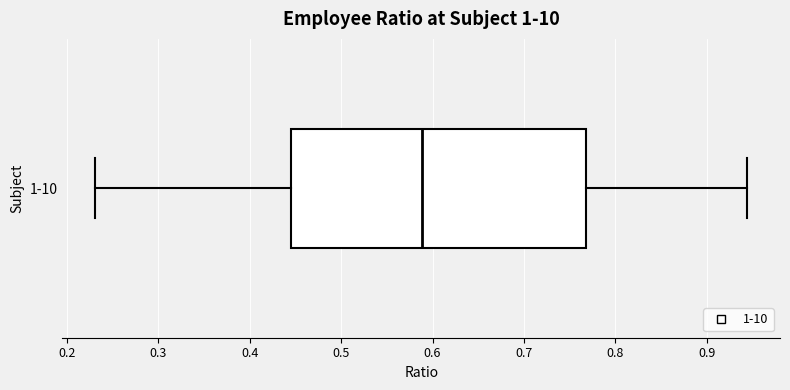

Transcribe this box plot: give where the median line is, the range the box spans, and where the two whiskers end, as read against the x-axis. The values are not printed on the chart, so give them approximately, as read against the axis.

median 0.59, box 0.44 to 0.77, whiskers 0.23 to 0.94